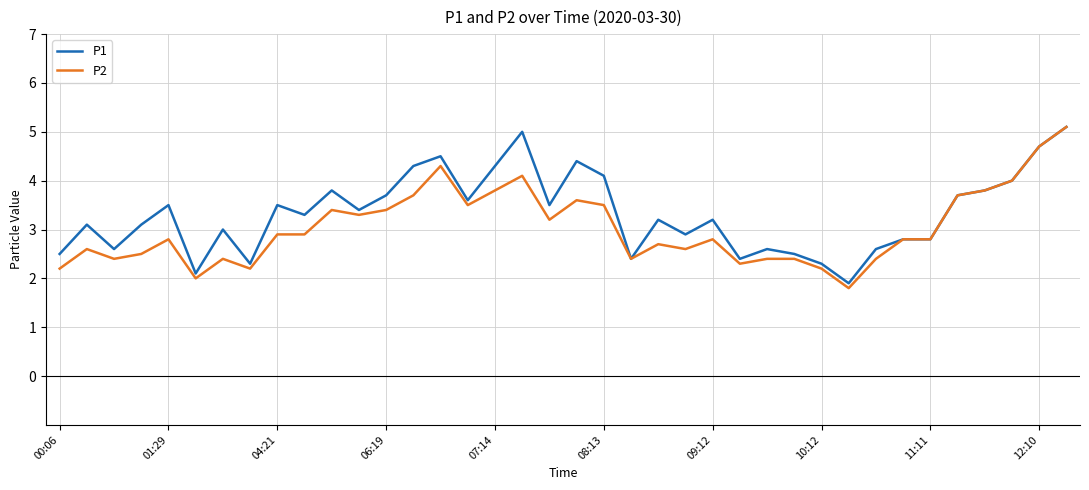

What is the minimum value for P1?

1.9